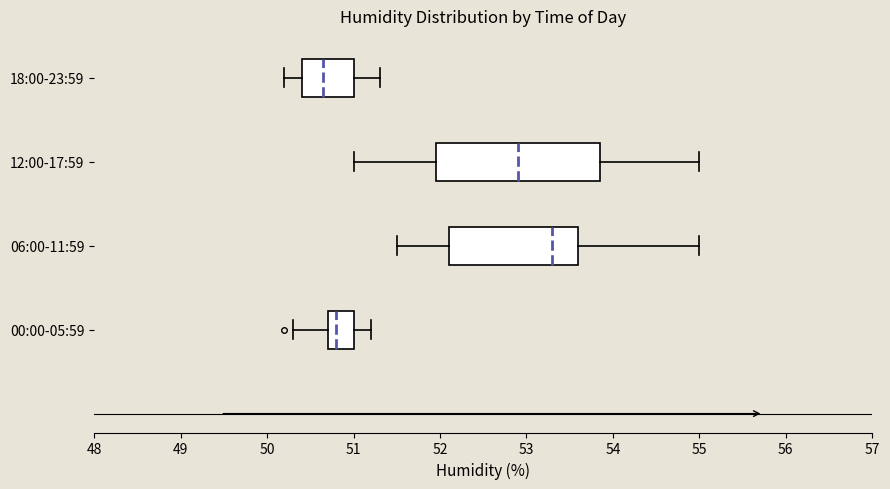

Which box's median line is the furthest to the left?

18:00-23:59